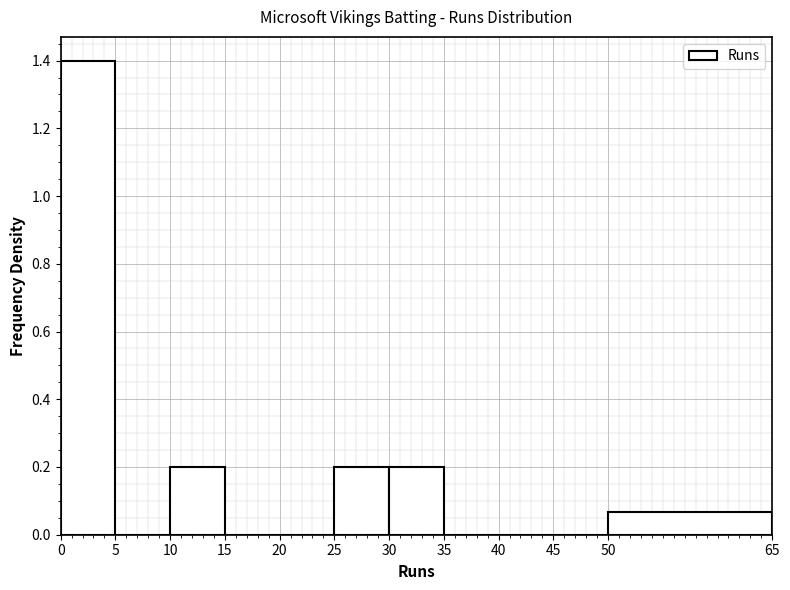

Reading left to right, transcribe this chart: for each bar, give the range it covers on the x-axis and its height. The values are not printed on the chart, so give them approximately, as read against the axis.

0 to 5: 1.40
5 to 10: 0
10 to 15: 0.20
15 to 20: 0
20 to 25: 0
25 to 30: 0.20
30 to 35: 0.20
35 to 40: 0
40 to 45: 0
45 to 50: 0
50 to 65: 0.06